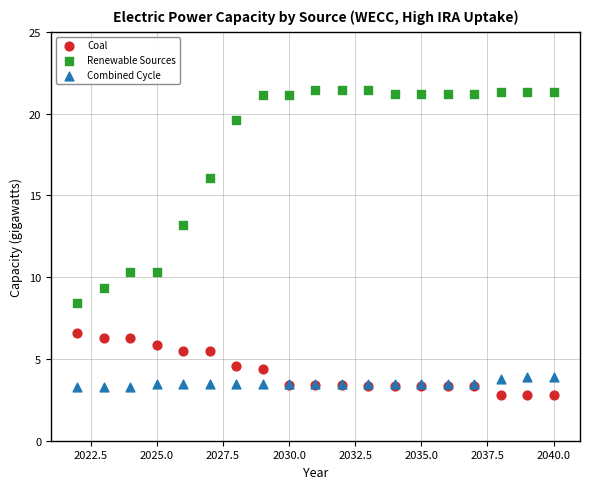

Across all series, what Y value is closest to 12?

13.2